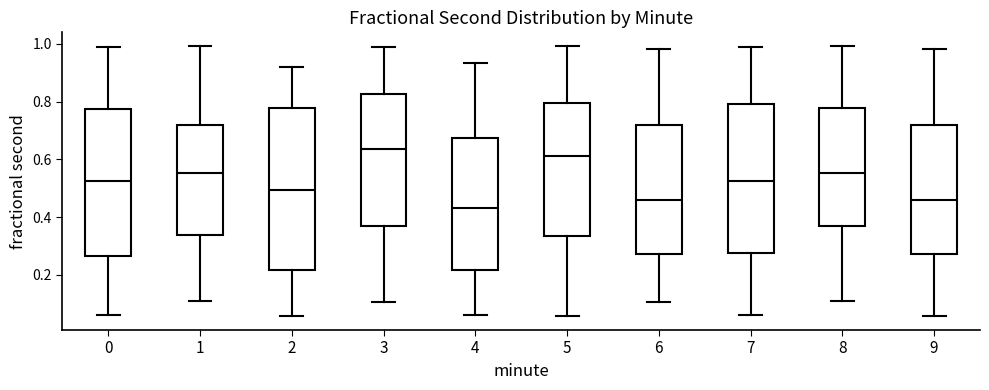

Reading left to right, transcribe this box plot: for each box, give where its median line is, the range the box spans, and where its two whiskers end, as read against the y-axis. The values are not printed on the chart, so give them approximately, as read against the axis.

0: median 0.52, box 0.26 to 0.78, whiskers 0.06 to 0.98
1: median 0.56, box 0.34 to 0.72, whiskers 0.12 to 1.00
2: median 0.50, box 0.22 to 0.78, whiskers 0.06 to 0.92
3: median 0.64, box 0.38 to 0.82, whiskers 0.10 to 0.98
4: median 0.44, box 0.22 to 0.68, whiskers 0.06 to 0.94
5: median 0.62, box 0.34 to 0.80, whiskers 0.06 to 1.00
6: median 0.46, box 0.28 to 0.72, whiskers 0.10 to 0.98
7: median 0.52, box 0.28 to 0.80, whiskers 0.06 to 0.98
8: median 0.56, box 0.38 to 0.78, whiskers 0.12 to 1.00
9: median 0.46, box 0.28 to 0.72, whiskers 0.06 to 0.98